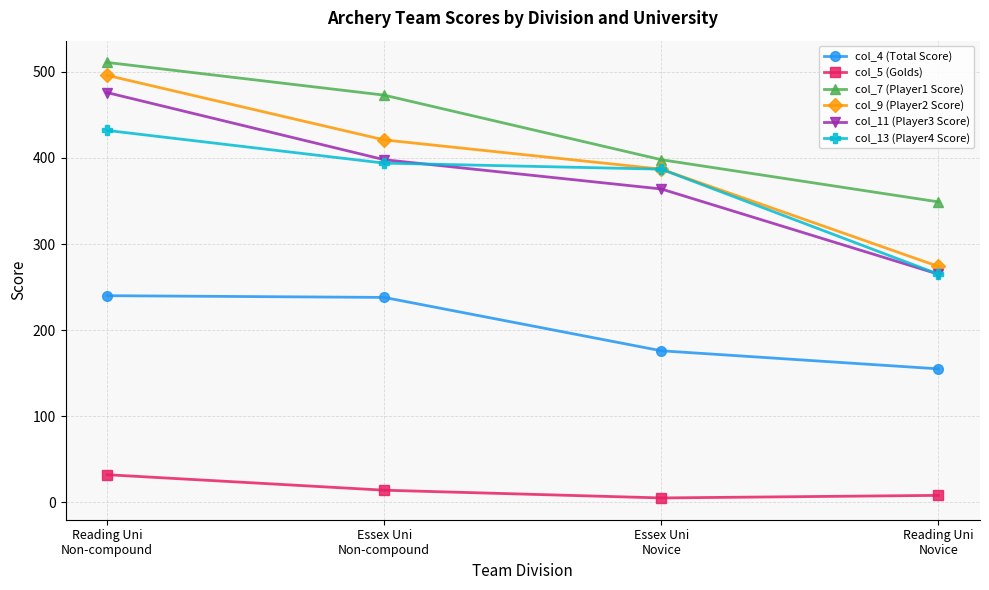

What is the greatest value displayed?

511